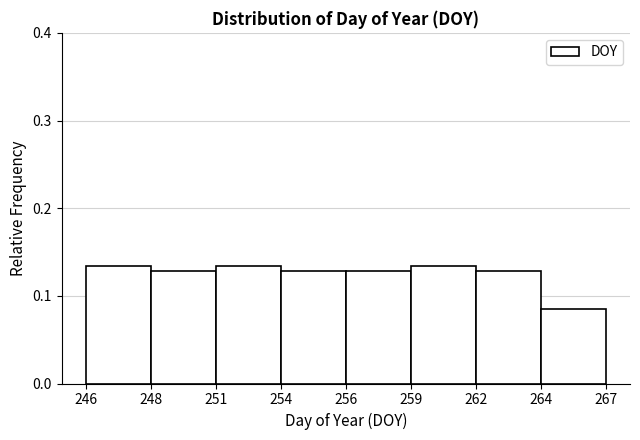

At which label is the value closest to 0?

264